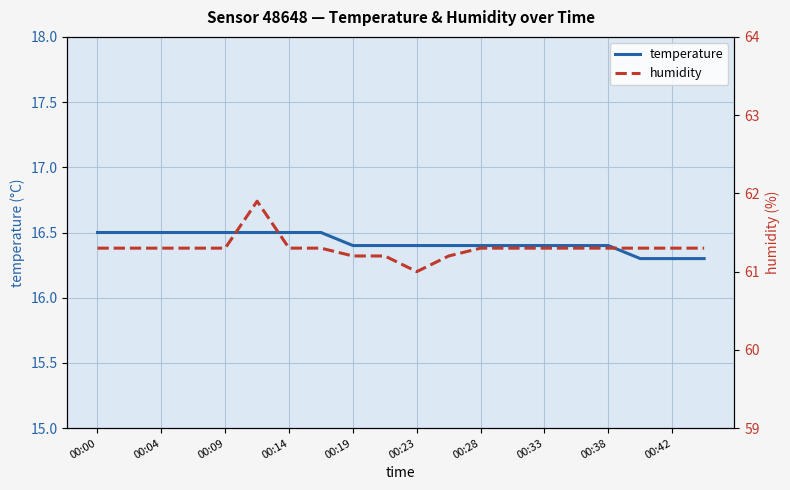

True or false: temperature has more than 0 interior local peaks.

False